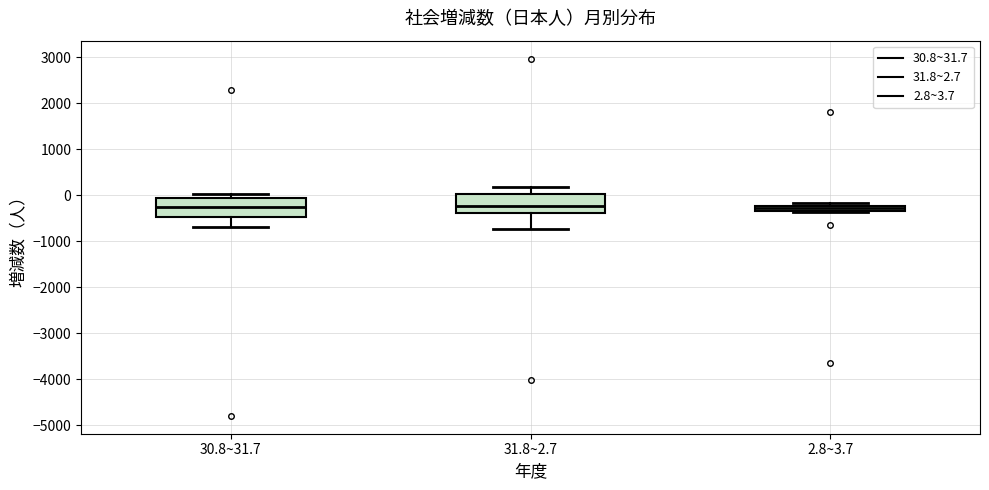

Where is the lower edge of the box for 30.8~31.7 on the y-axis? The values are not printed on the chart, so give them approximately, as read against the axis.

-500